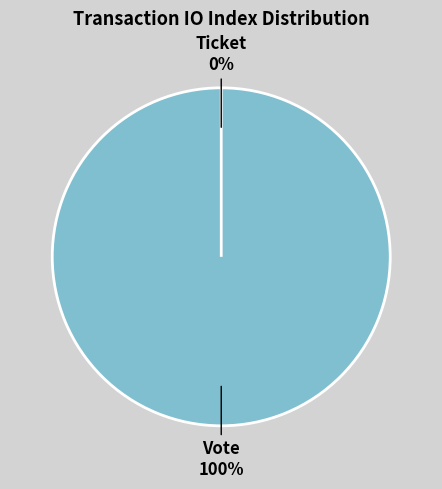

Which slice is the smallest?

Ticket